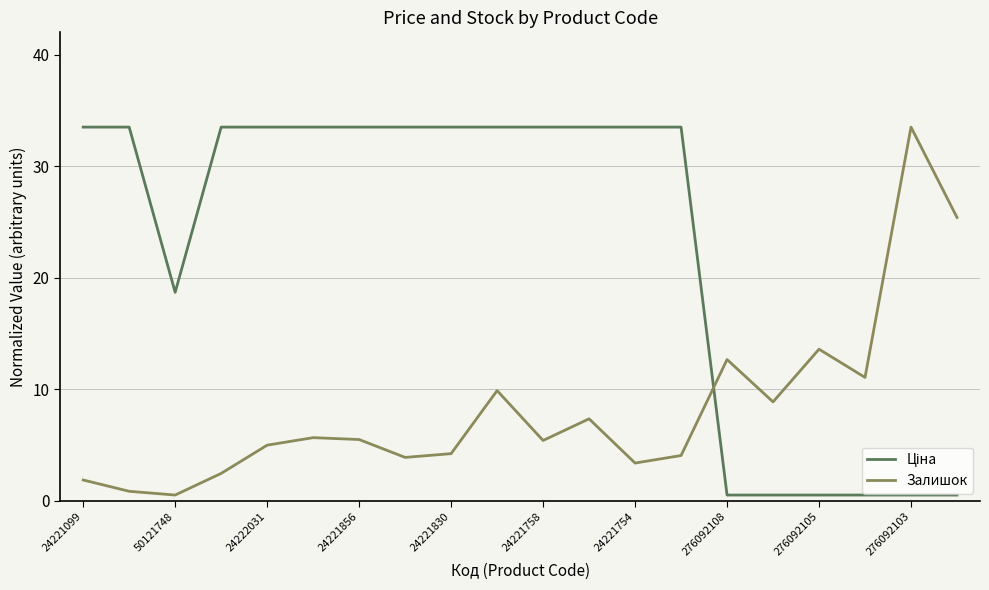

What is the smallest value displayed?

0.5